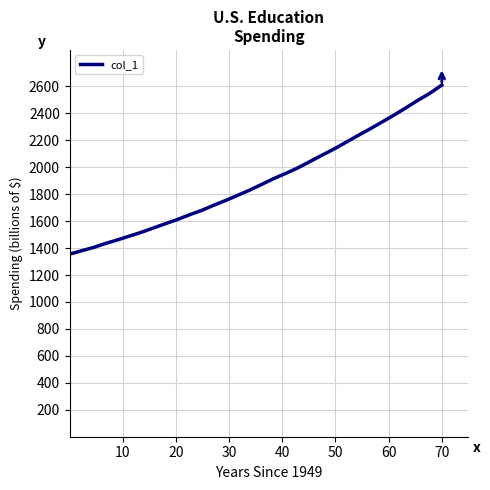

What is the minimum value shown in the chart?

1354.5